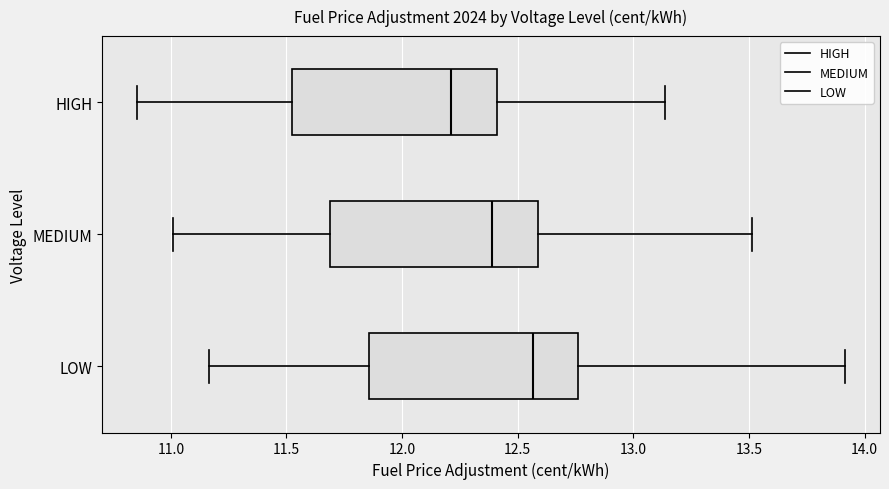

Reading bottom to top, read every box against the x-axis: the position of its median line, the range the box covers, and the ends of its whiskers. The values are not printed on the chart, so give them approximately, as read against the axis.

LOW: median 12.55, box 11.85 to 12.75, whiskers 11.15 to 13.90
MEDIUM: median 12.40, box 11.70 to 12.60, whiskers 11.00 to 13.50
HIGH: median 12.20, box 11.50 to 12.40, whiskers 10.85 to 13.15